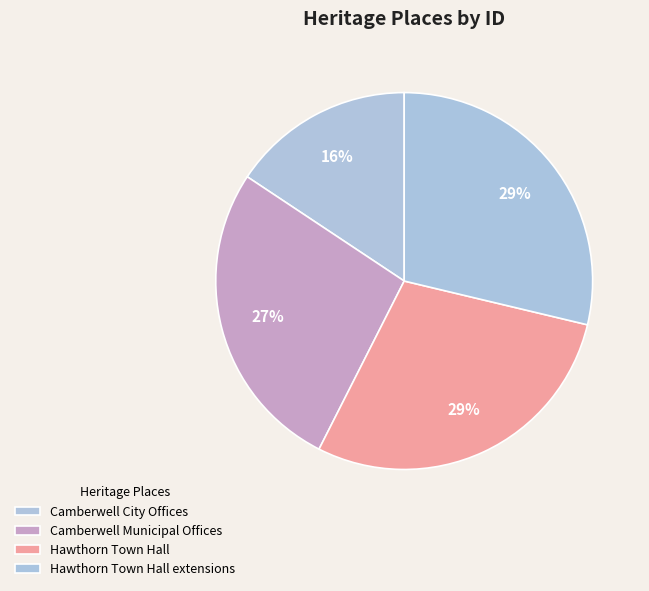

Count the number of slices in the pie.

4